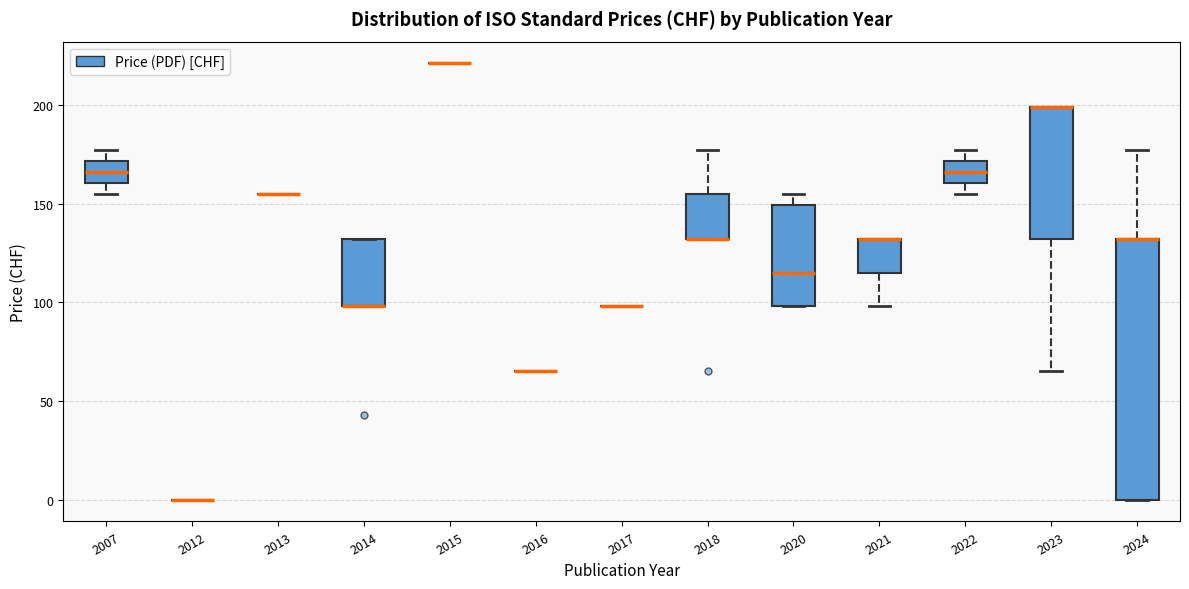

Which box is the tallest, from its lower edge to its upper edge?

2024